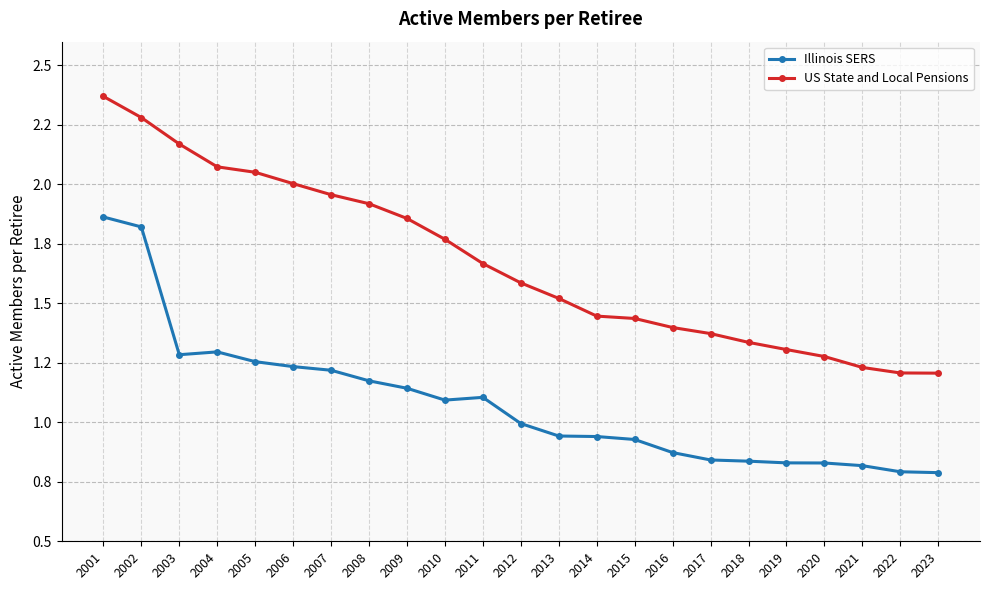

Is it true that US State and Local Pensions equals 2.3 at 2002?

True